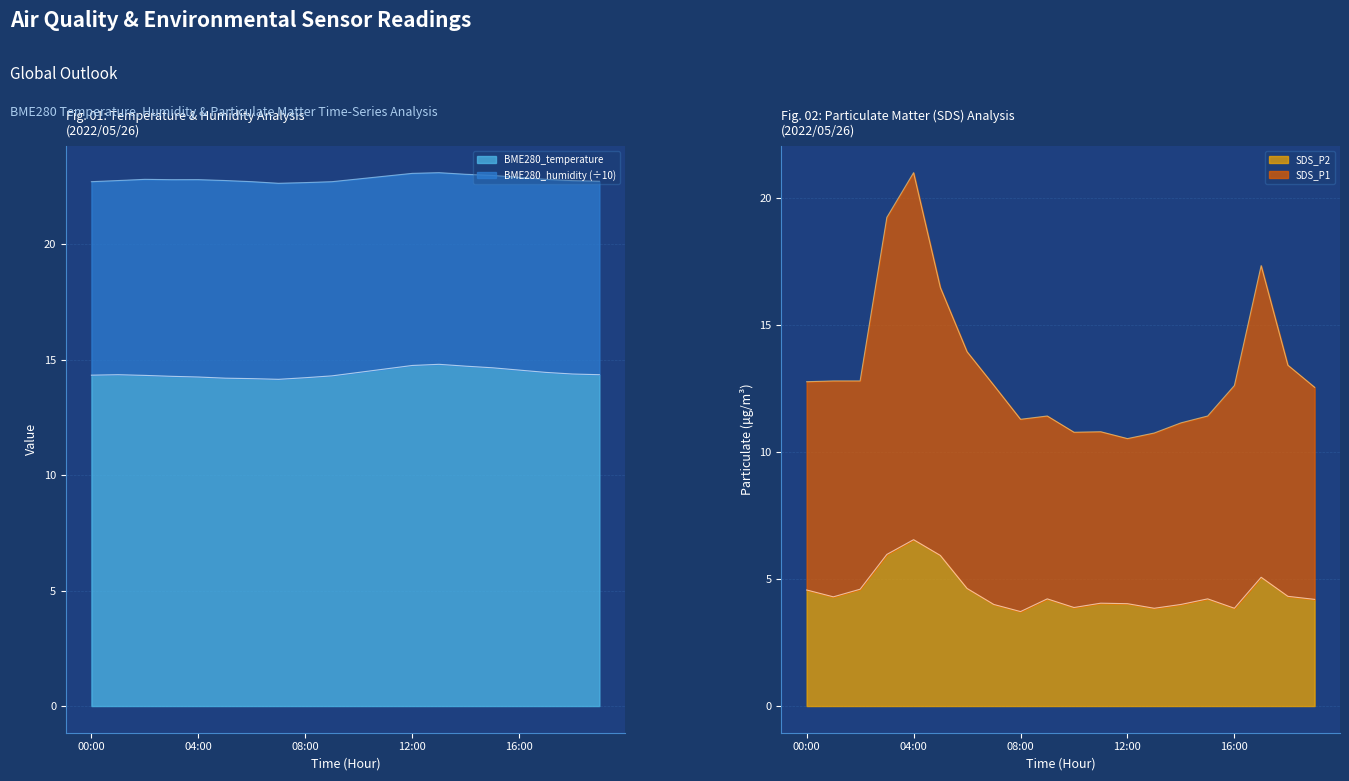

What is the sum of the SDS_P1 values at 16:00 and 18:00?

26.0